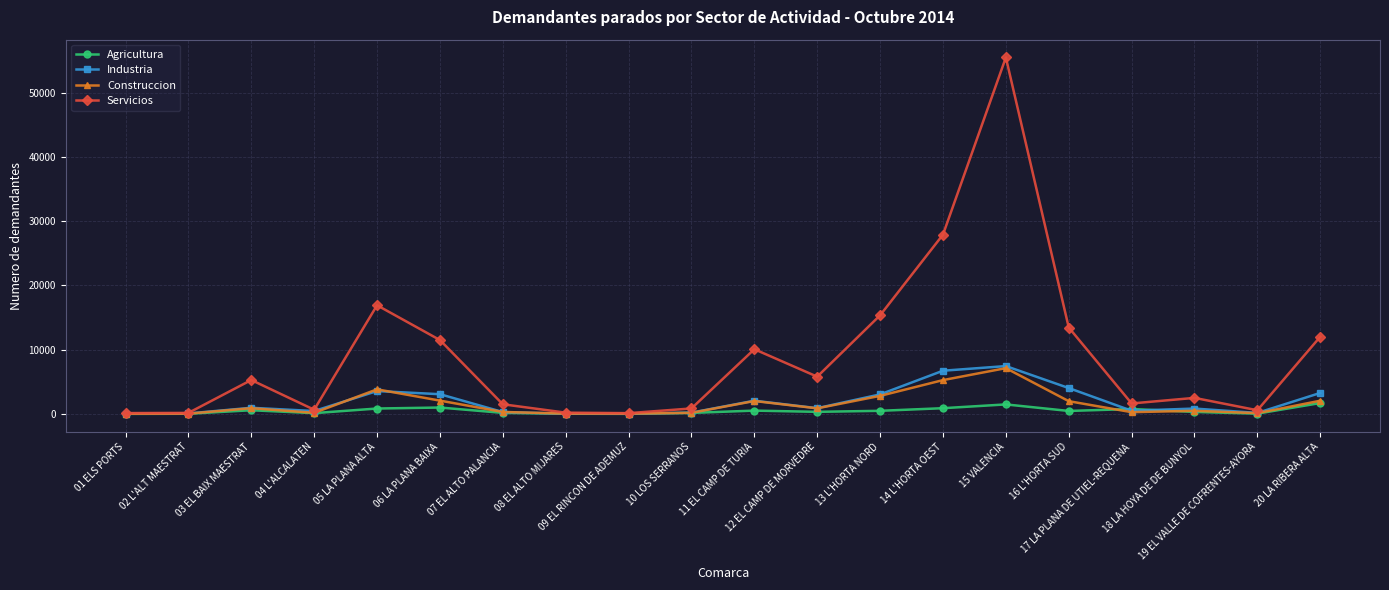

Which series has the widest spread of values?

Servicios